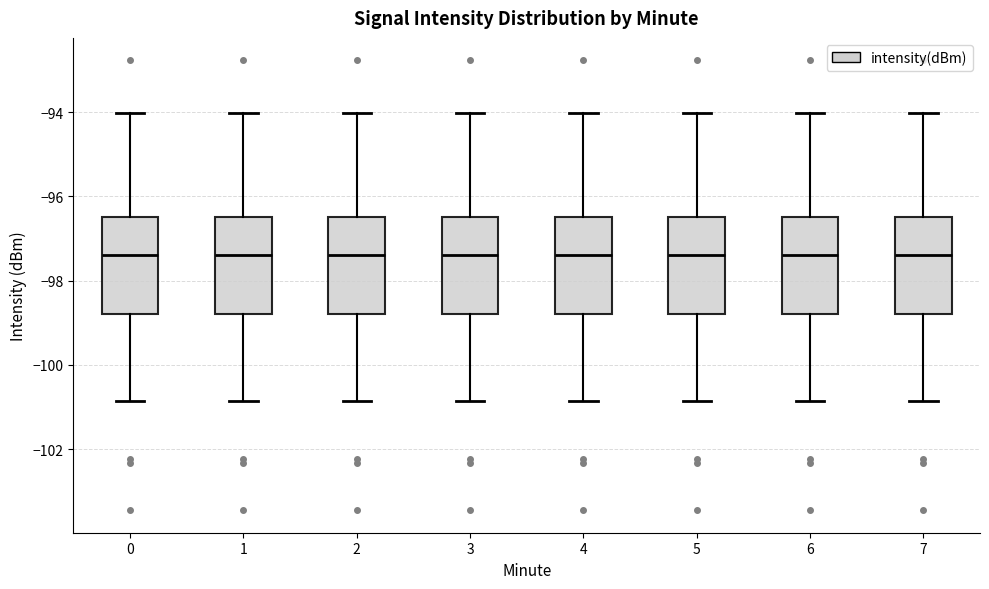

Reading left to right, read every box against the y-axis: the position of its median line, the range the box covers, and the ends of its whiskers. The values are not printed on the chart, so give them approximately, as read against the axis.

0: median -97.4, box -98.8 to -96.4, whiskers -100.8 to -94.0
1: median -97.4, box -98.8 to -96.4, whiskers -100.8 to -94.0
2: median -97.4, box -98.8 to -96.4, whiskers -100.8 to -94.0
3: median -97.4, box -98.8 to -96.4, whiskers -100.8 to -94.0
4: median -97.4, box -98.8 to -96.4, whiskers -100.8 to -94.0
5: median -97.4, box -98.8 to -96.4, whiskers -100.8 to -94.0
6: median -97.4, box -98.8 to -96.4, whiskers -100.8 to -94.0
7: median -97.4, box -98.8 to -96.4, whiskers -100.8 to -94.0